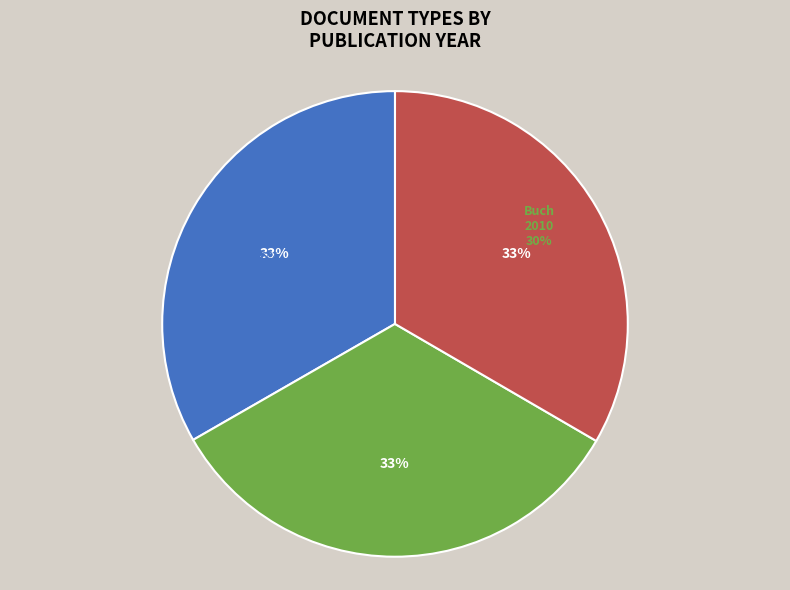

To the nearest percent, what portion does Wissenschaftlicher Artikel (2009) represent?

33%